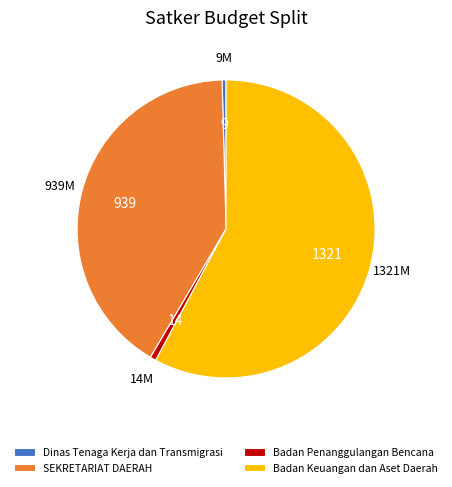

What is the largest slice in the pie chart?

Badan Keuangan dan Aset Daerah